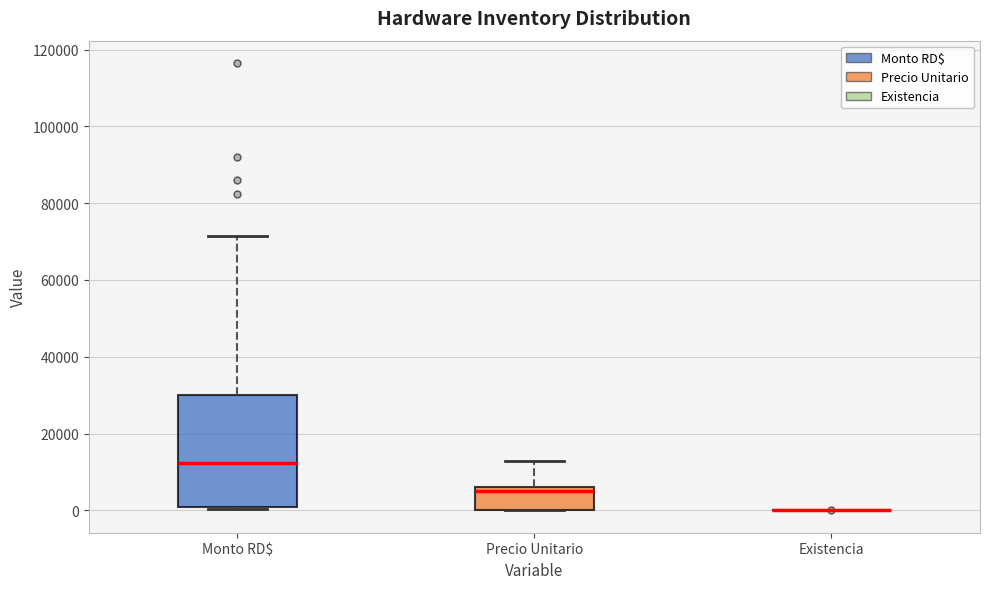

Reading left to right, read every box against the y-axis: the position of its median line, the range the box covers, and the ends of its whiskers. The values are not printed on the chart, so give them approximately, as read against the axis.

Monto RD$: median 12000, box 0 to 30000, whiskers 0 to 72000
Precio Unitario: median 6000 (just below the box's upper edge), box 0 to 6000, whiskers 0 to 12000
Existencia: box collapsed to a line at 0, whiskers 0 to 0